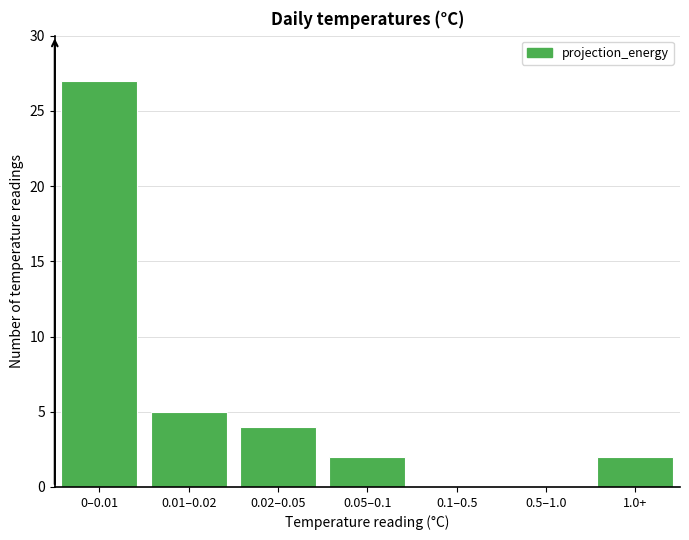

Reading left to right, what are all the values shown in this chart?

0–0.01=27	0.01–0.02=5	0.02–0.05=4	0.05–0.1=2	0.1–0.5=0	0.5–1.0=0	1.0+=2